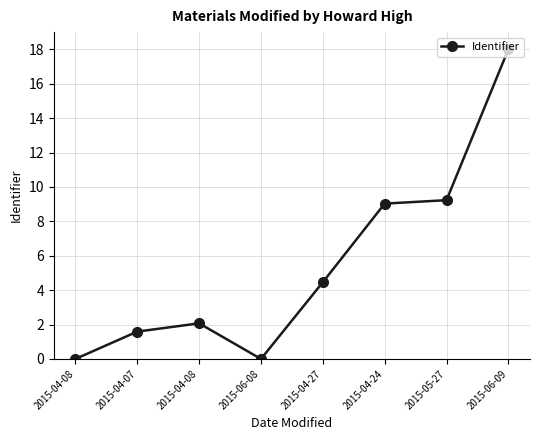

How many categories are shown in the chart?

8